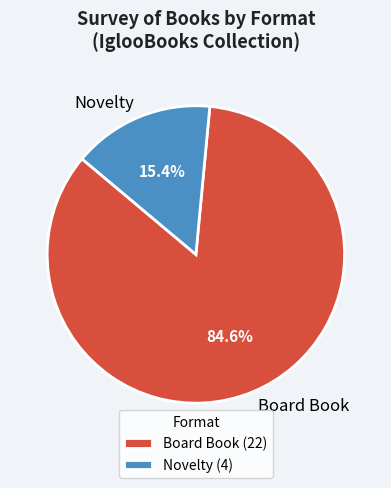

To the nearest percent, what is the difference between the largest and smallest slice percentages?

69%